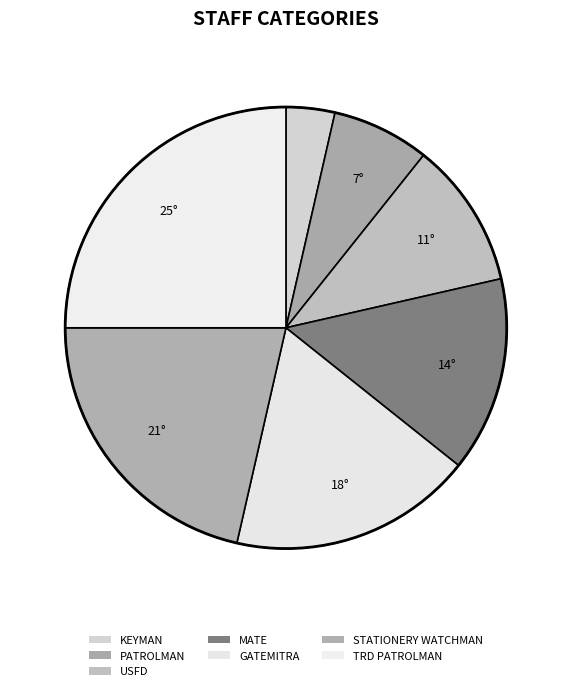

Does STATIONERY WATCHMAN account for over 50% of the chart?

No